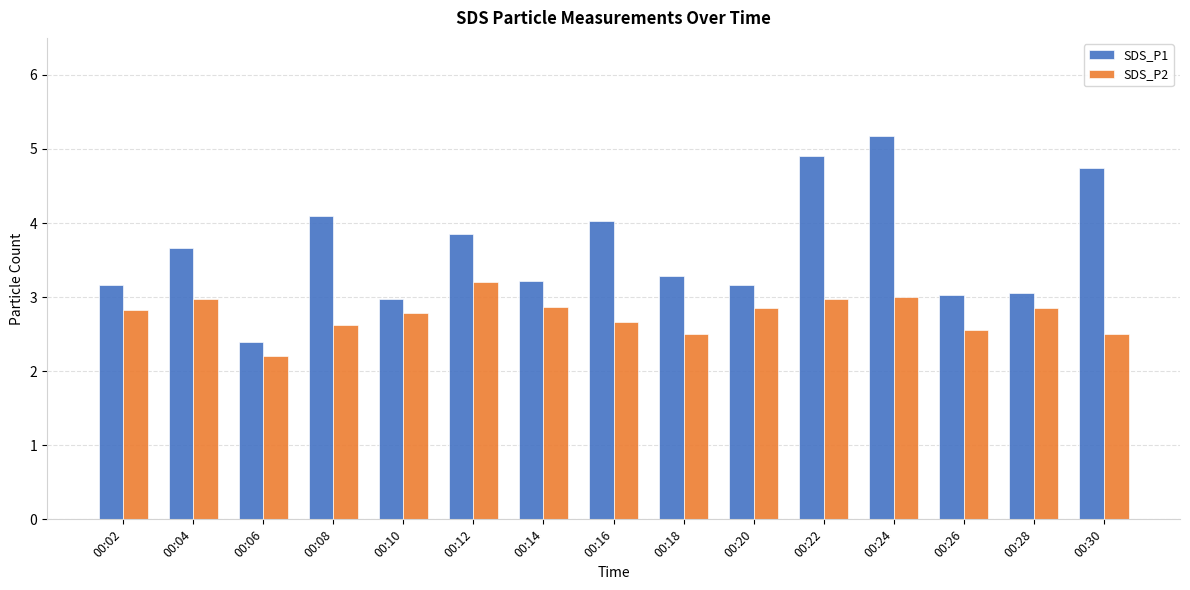

What is the difference between the SDS_P2 values at 00:02 and 00:18?

0.3